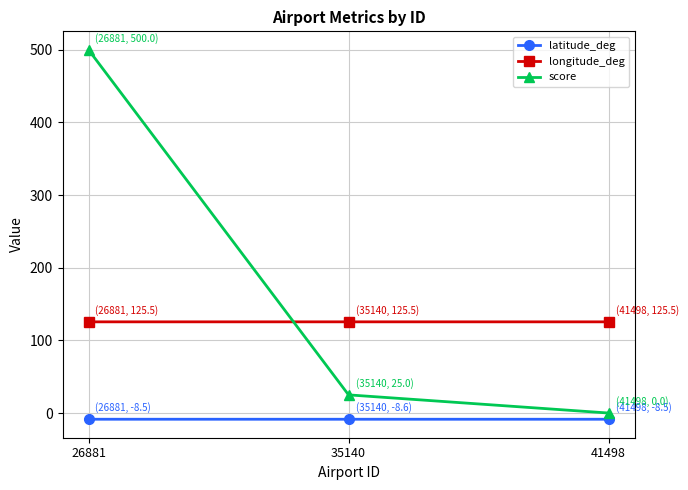

How many lines are shown in the chart?

3